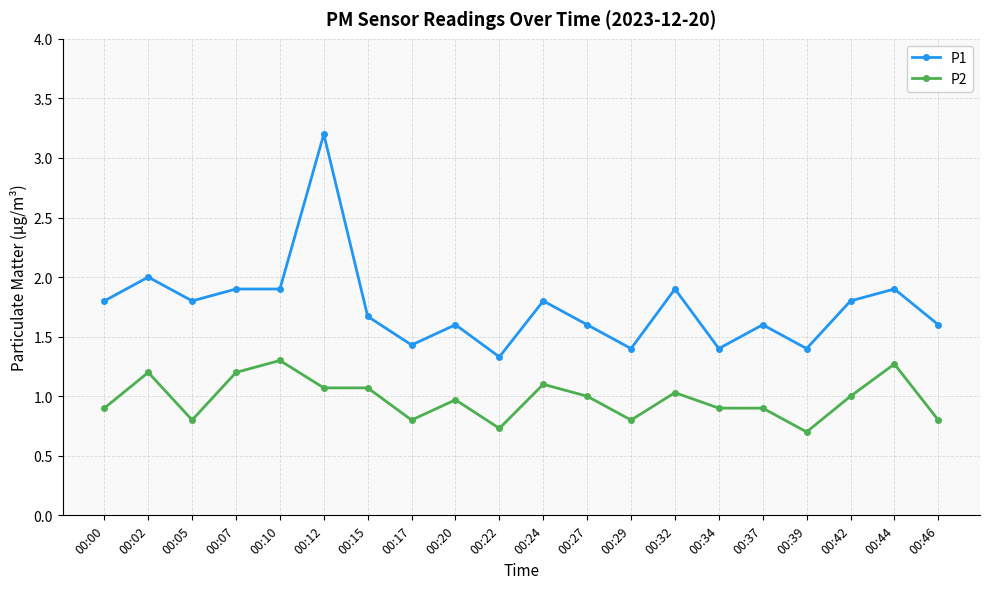

Rank the series by their average value, from highest to lowest.

P1, P2